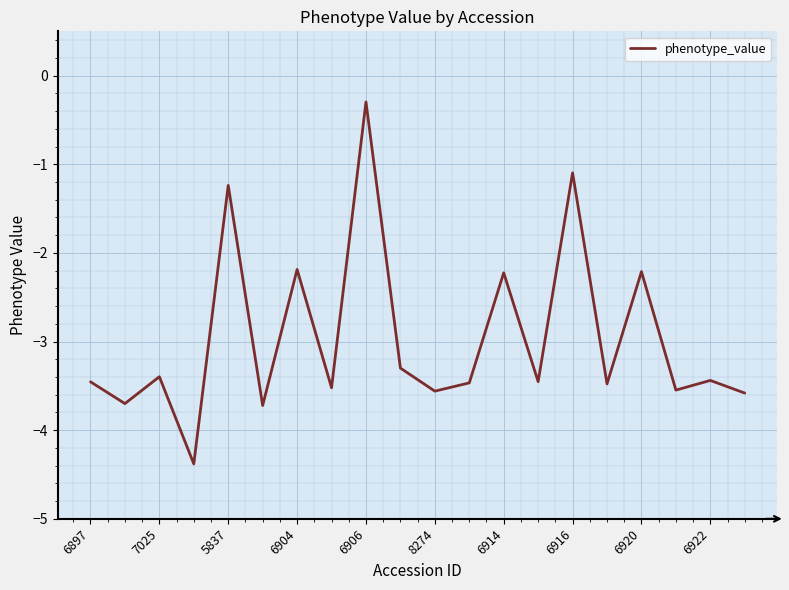

What is the difference between the maximum and minimum values?

4.1